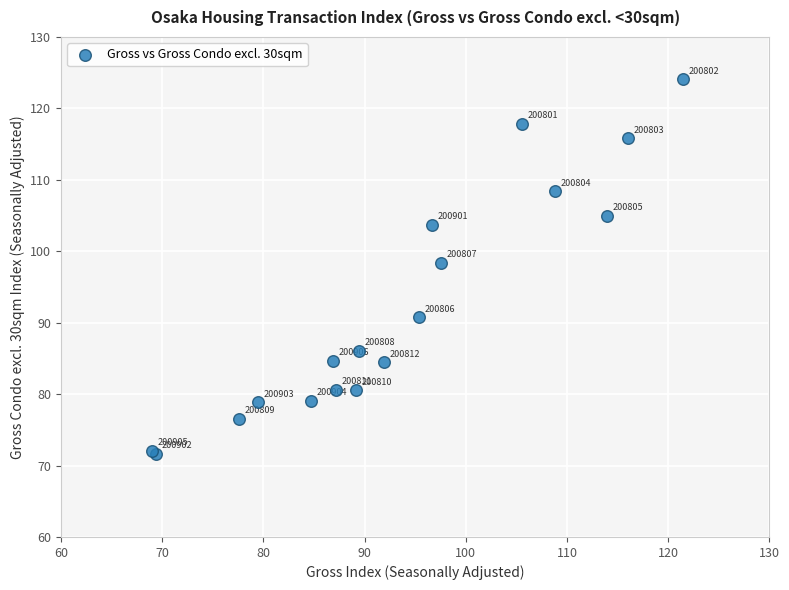

What Y value in the scatter plot is closest to 97?

98.4